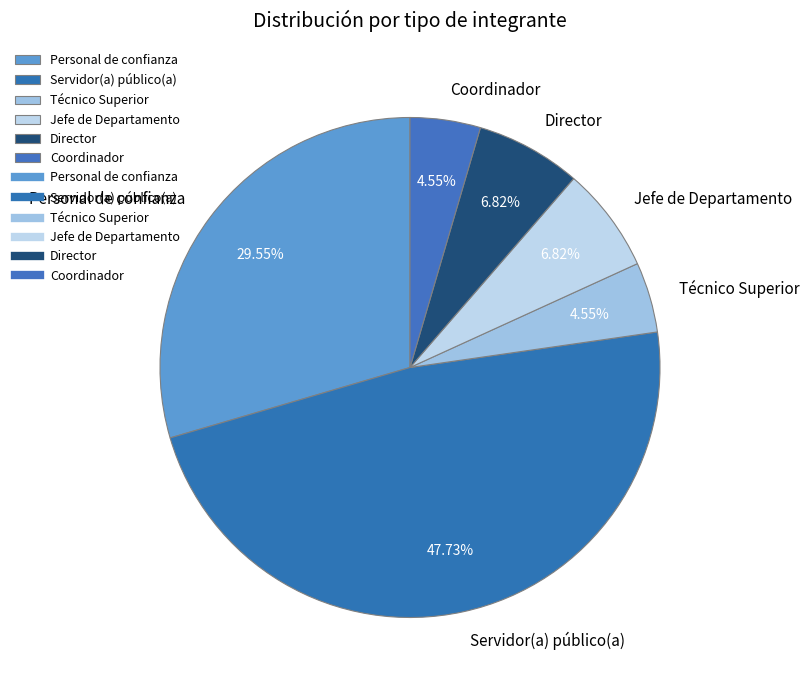

How many slices are in this pie chart?

6